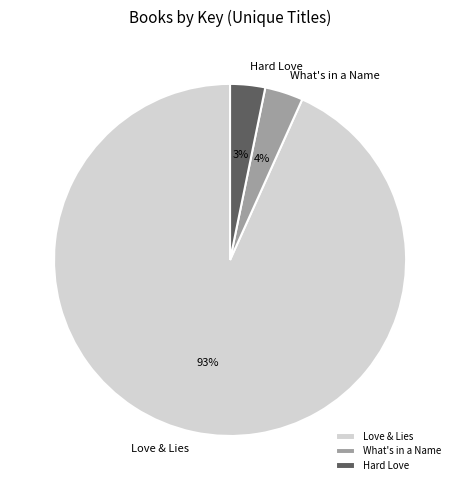

To the nearest percent, what portion does Love & Lies represent?

93%